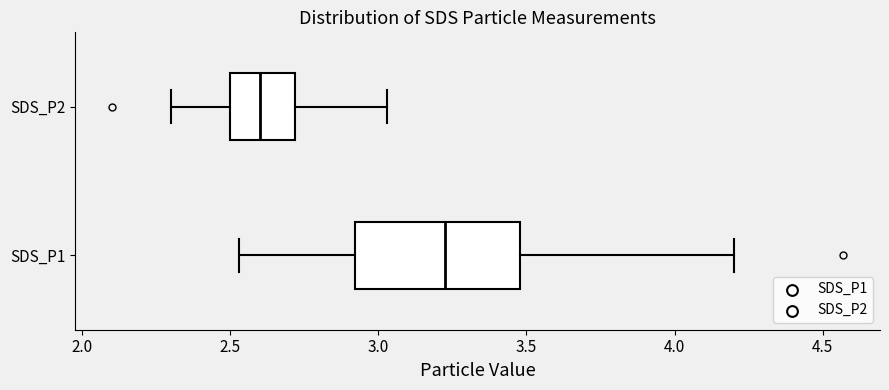

Reading bottom to top, read every box against the x-axis: the position of its median line, the range the box covers, and the ends of its whiskers. The values are not printed on the chart, so give them approximately, as read against the axis.

SDS_P1: median 3.25, box 2.90 to 3.50, whiskers 2.55 to 4.20
SDS_P2: median 2.60, box 2.50 to 2.70, whiskers 2.30 to 3.05